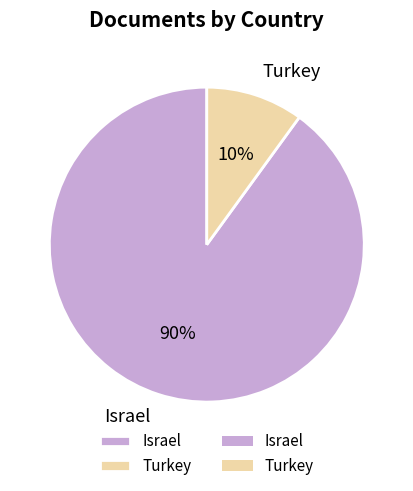

To the nearest percent, what portion does Turkey represent?

10%